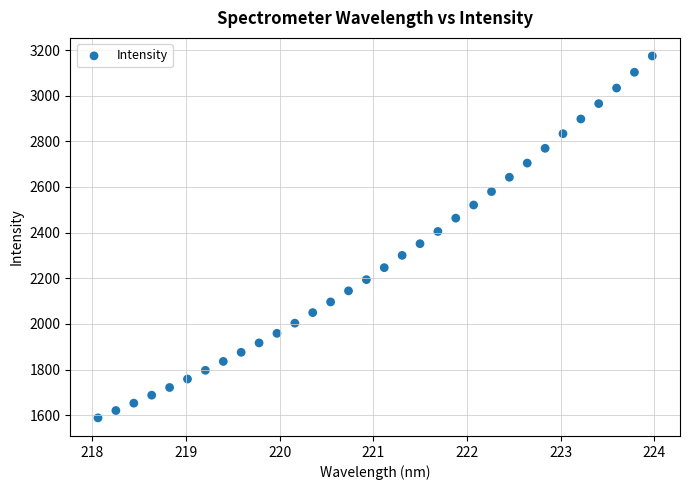

What is the range of X values (max minus min)?

5.9